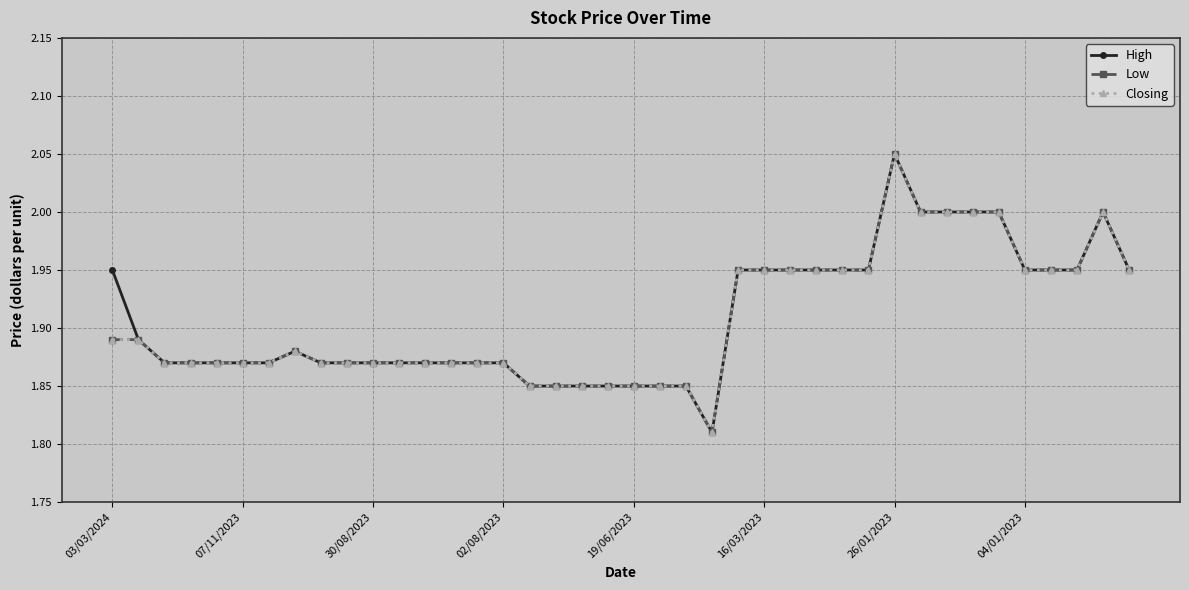

Count the High values in the range 1 to 2.

39